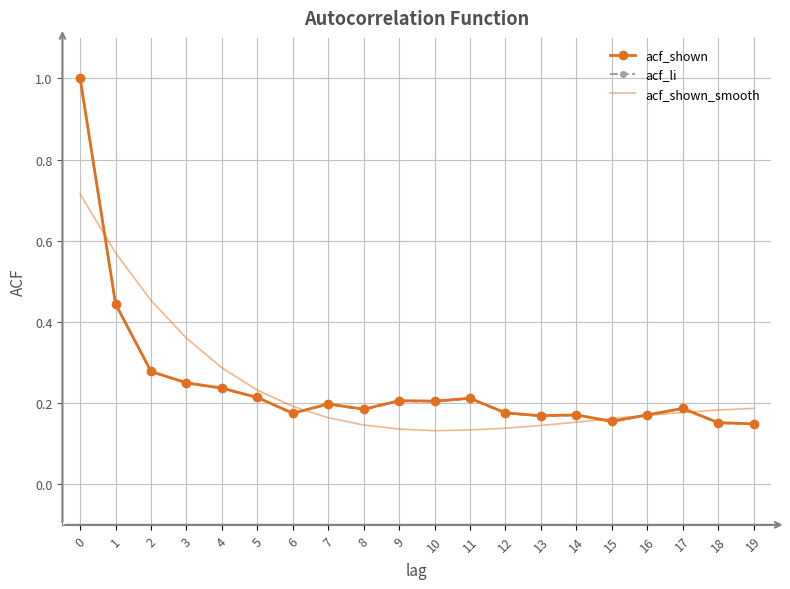

What is the greatest value displayed?

1.0